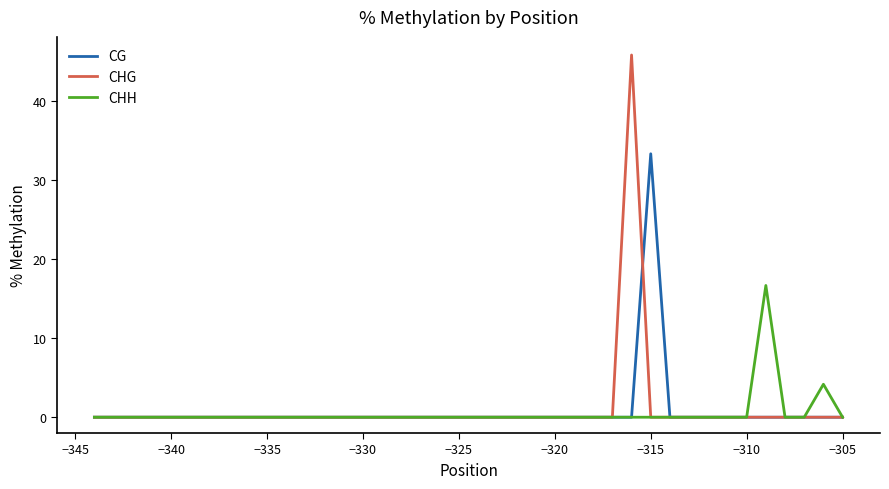

Which series has the largest range (max minus min)?

CHG